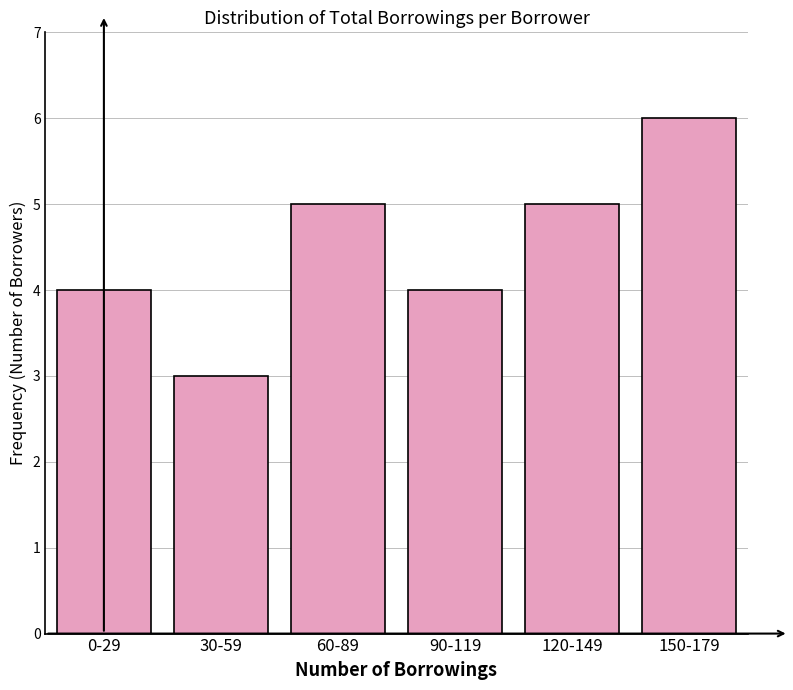

Reading left to right, extract all data points from this chart.

0-29=4	30-59=3	60-89=5	90-119=4	120-149=5	150-179=6